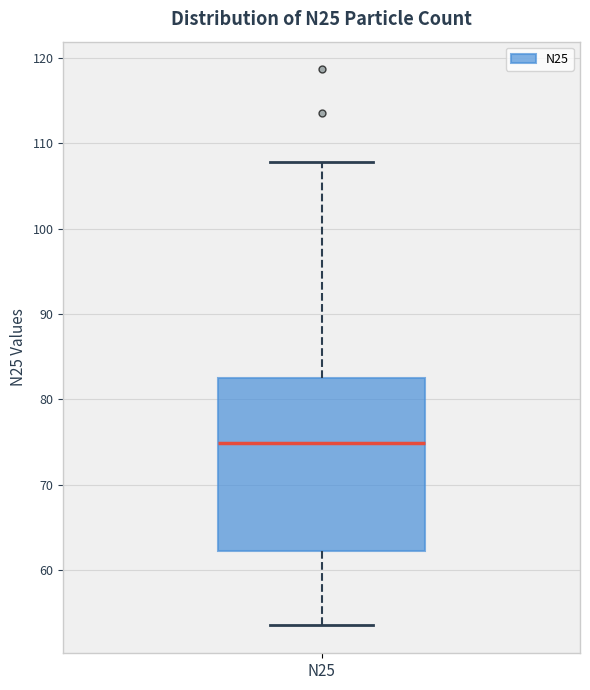

Transcribe this box plot: give where the median line is, the range the box spans, and where the two whiskers end, as read against the y-axis. The values are not printed on the chart, so give them approximately, as read against the axis.

median 75, box 62 to 82, whiskers 54 to 108